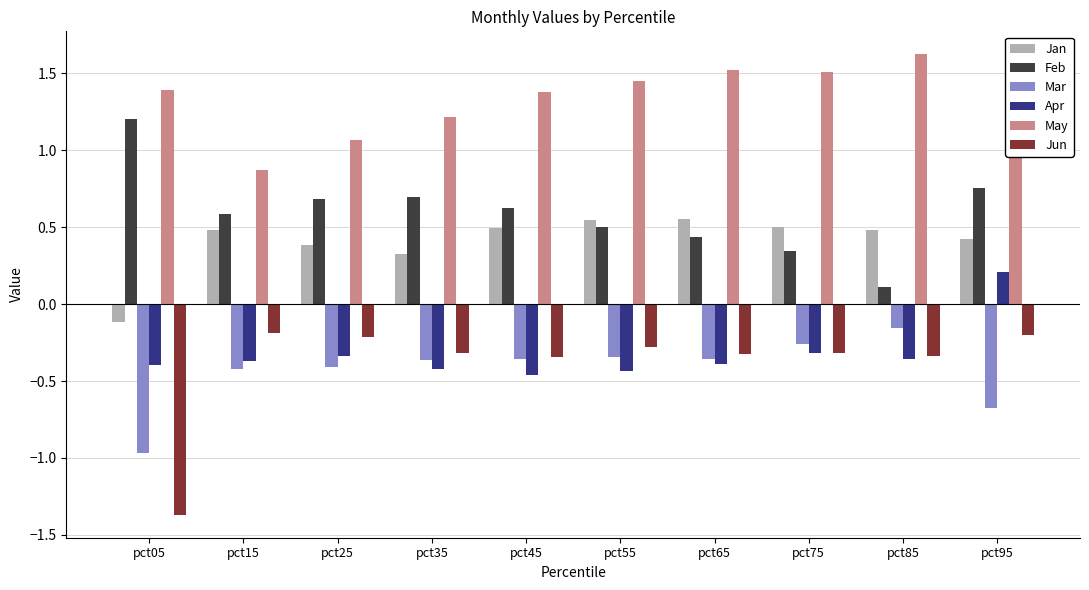

Which series has the largest total across all categories?

May